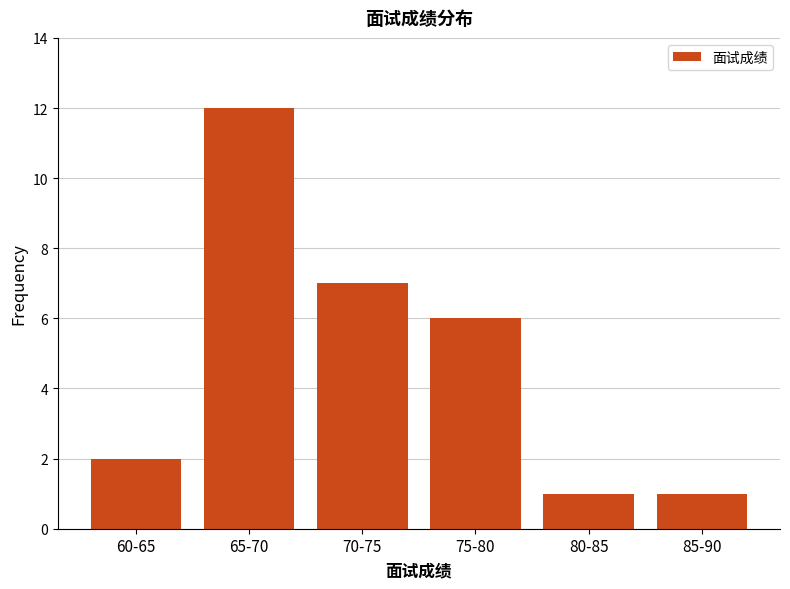

Reading left to right, transcribe all the data shown in this chart.

2	12	7	6	1	1